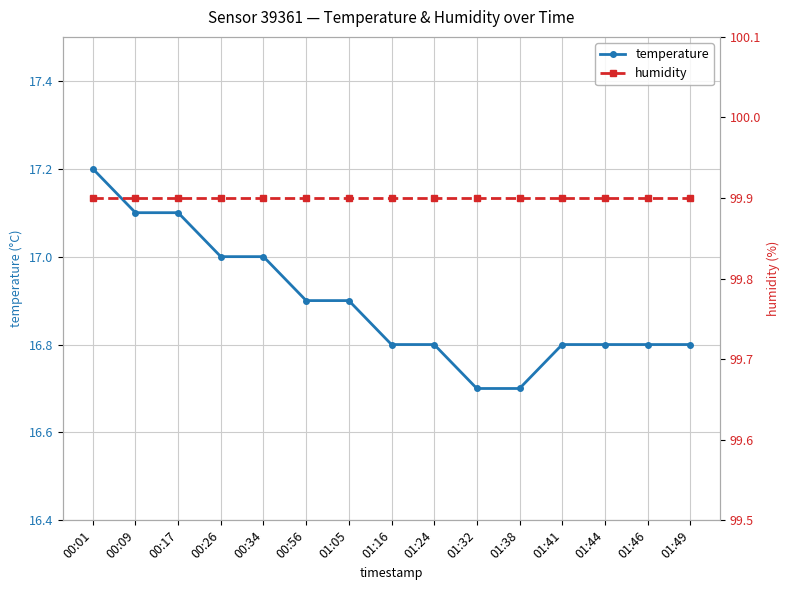

What is the label of the 7th point from the right?

01:24